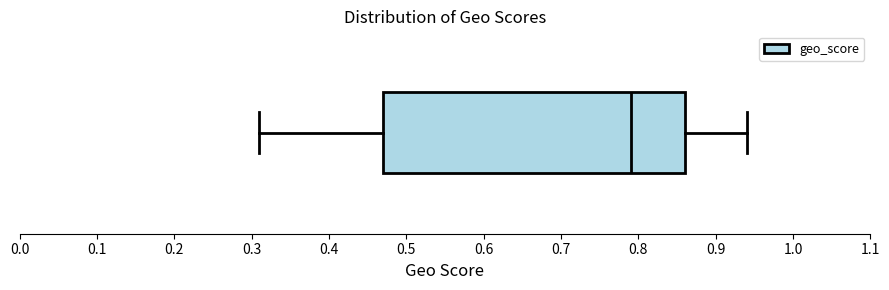

Read this box plot against the x-axis: the position of the median line, the range covered by the box, and the ends of both whiskers. The values are not printed on the chart, so give them approximately, as read against the axis.

median 0.79, box 0.47 to 0.86, whiskers 0.31 to 0.94